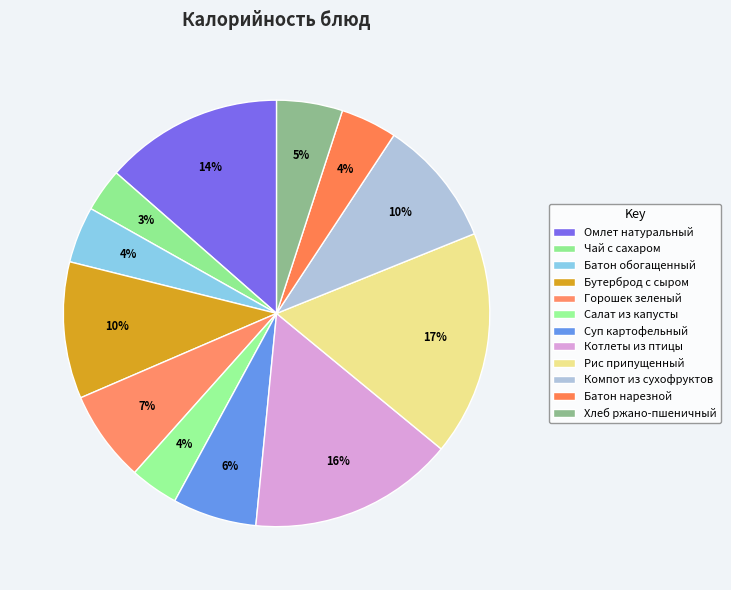

Which category has the biggest portion of the pie?

Рис припущенный